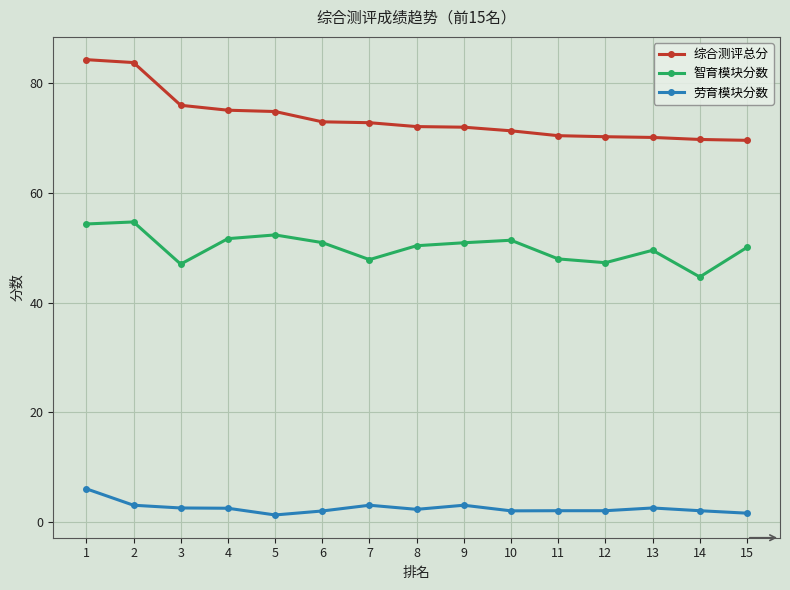

Which series has the widest spread of values?

综合测评总分